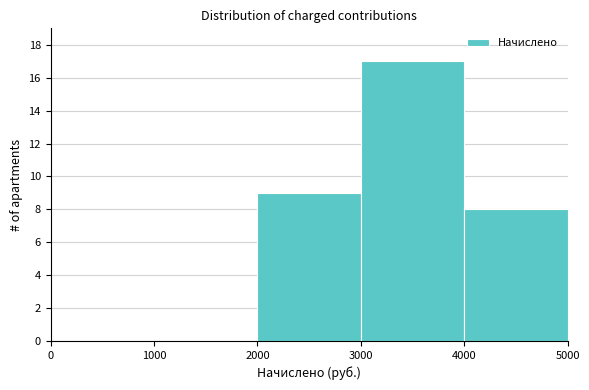

Reading left to right, list every bar in this chart as the range it spans on the x-axis followed by its height. The values are not printed on the chart, so give them approximately, as read against the axis.

0 to 1000: 0
1000 to 2000: 0
2000 to 3000: 9
3000 to 4000: 17
4000 to 5000: 8